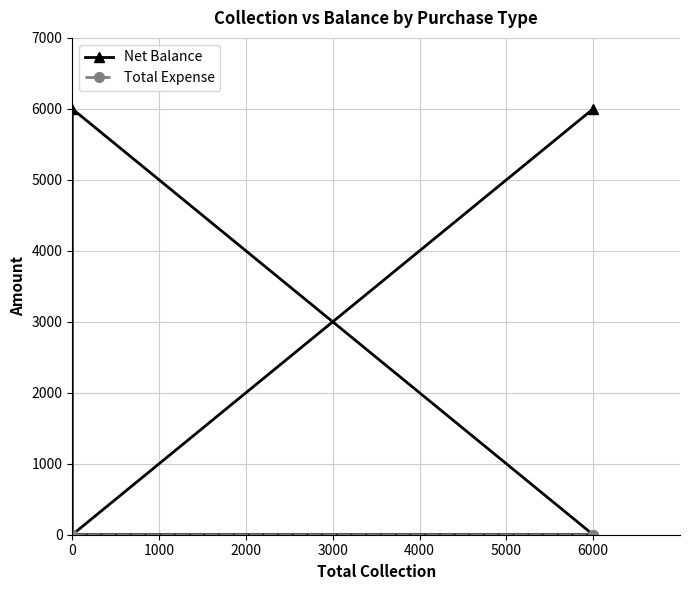

The Net Balance series shows 2431 at 2000. True or false?

False